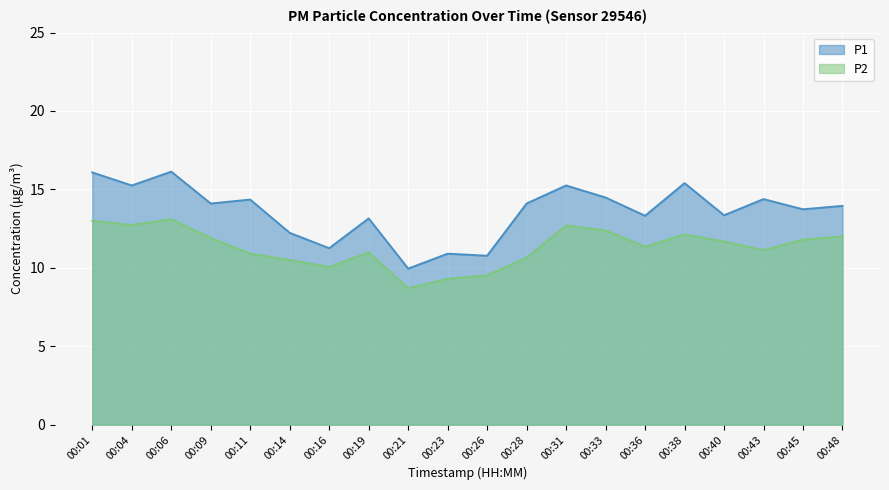

What is the difference between the highest and lowest values at 00:21?

1.2